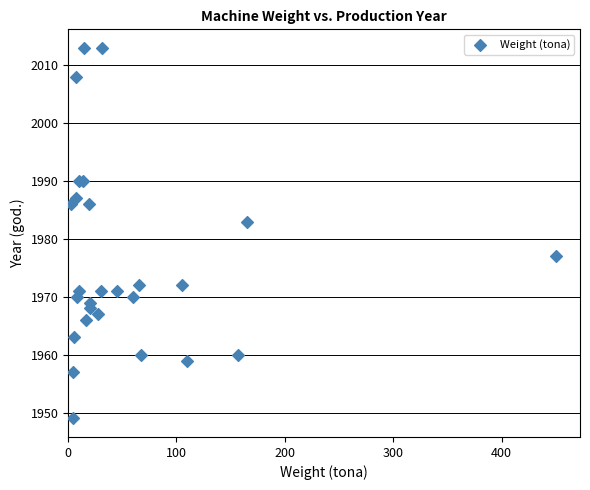

What Y value in the scatter plot is closest to 1981?

1983